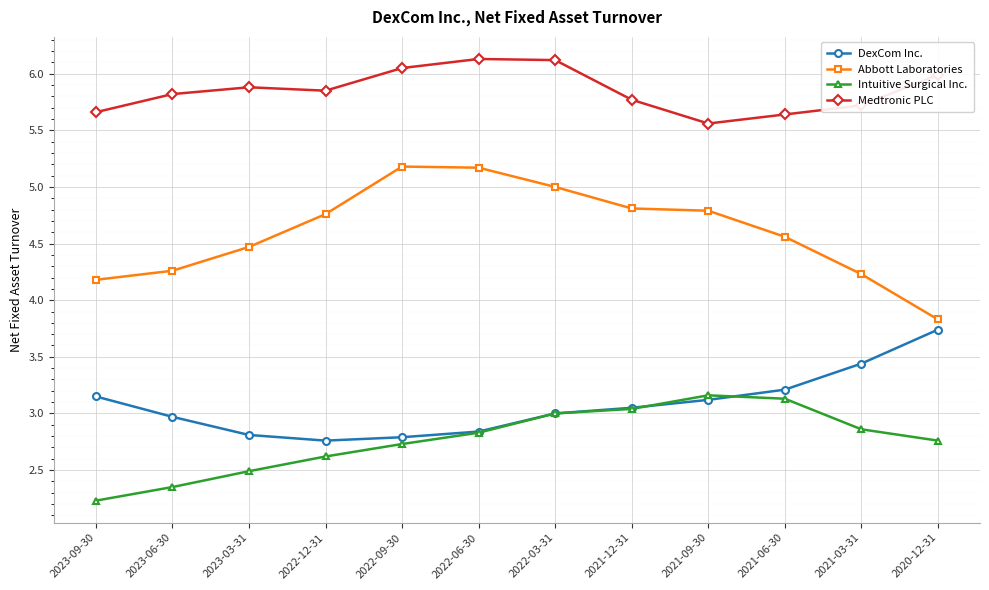

What is the lowest value of the Abbott Laboratories series?

3.8